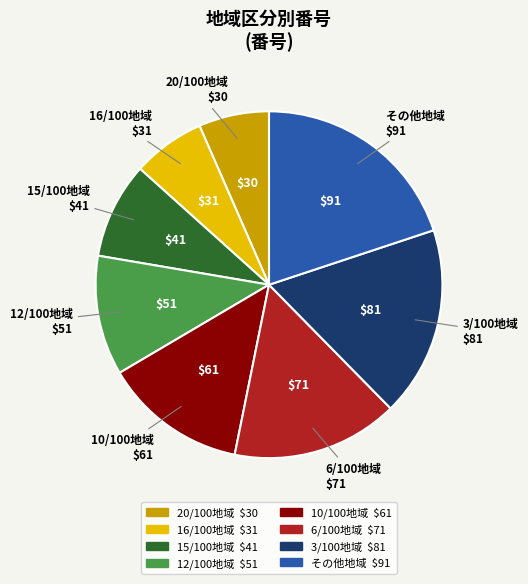

Which category has the biggest portion of the pie?

その他地域